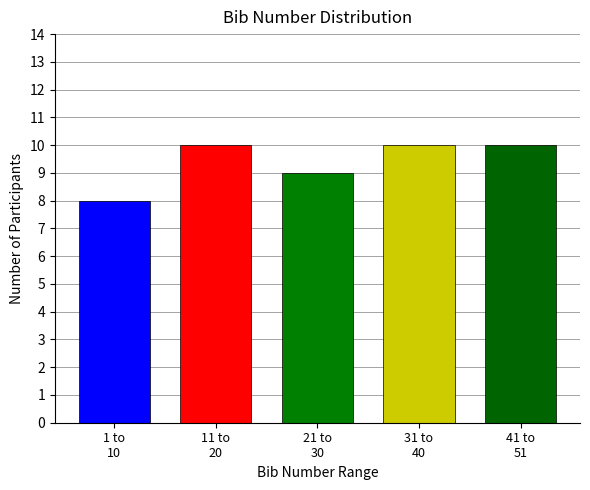

Reading right to left, extract all data points from this chart.

10	10	9	10	8